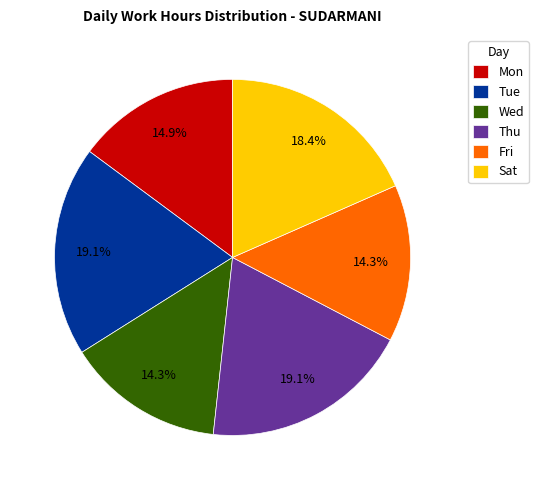

What is the total percentage of Mon and Sat?

33.3%